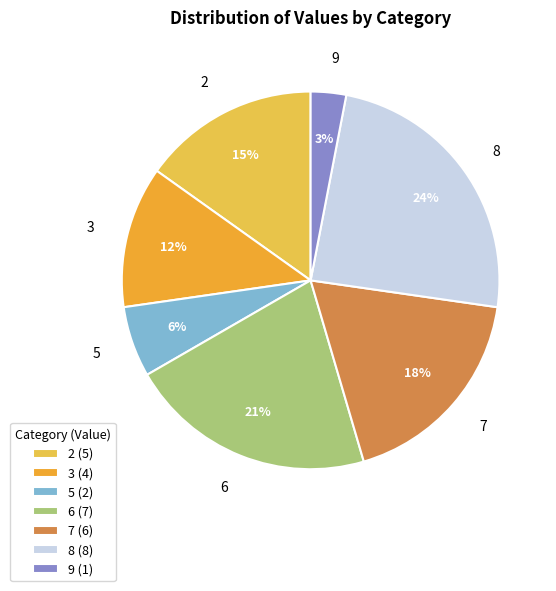

Does 9 account for over 50% of the chart?

No